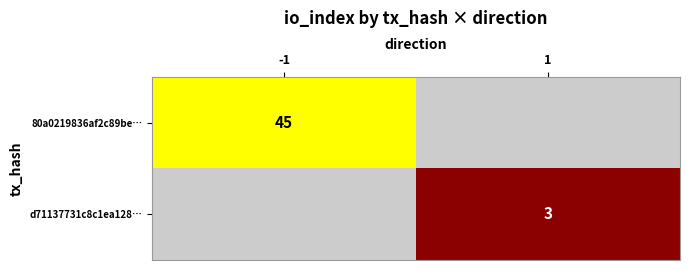

The d71137731c8c1ea128… series shows 3 at 1. True or false?

True